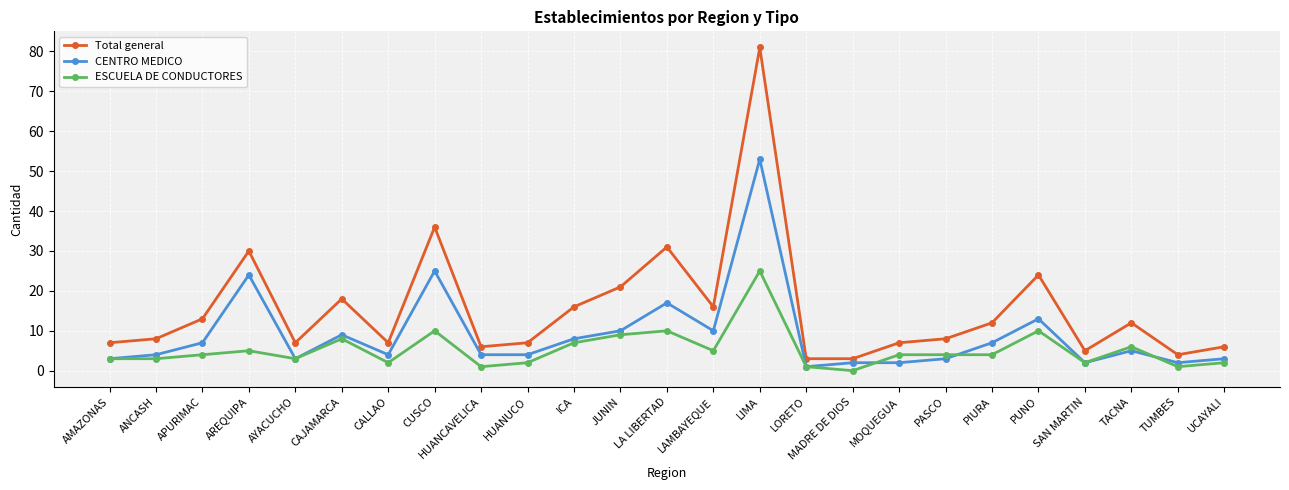

Reading left to right, what are all the values shown in this chart?

Total general: 7	8	13	30	7	18	7	36	6	7	16	21	31	16	81	3	3	7	8	12	24	5	12	4	6
CENTRO MEDICO: 3	4	7	24	3	9	4	25	4	4	8	10	17	10	53	1	2	2	3	7	13	2	5	2	3
ESCUELA DE CONDUCTORES: 3	3	4	5	3	8	2	10	1	2	7	9	10	5	25	1	0	4	4	4	10	2	6	1	2